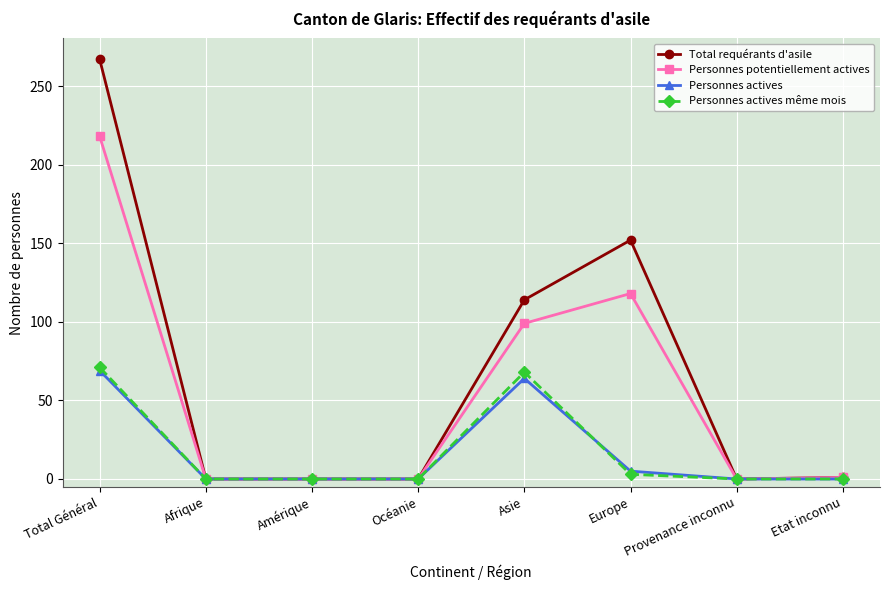

What is the label of the 1st point from the right?

Etat inconnu